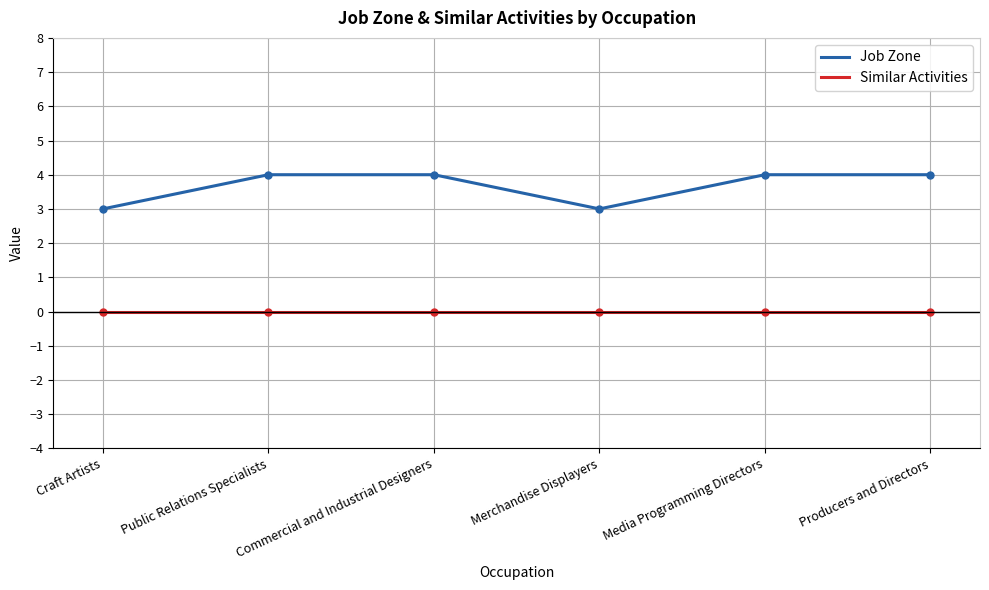

How many categories are shown in the chart?

6